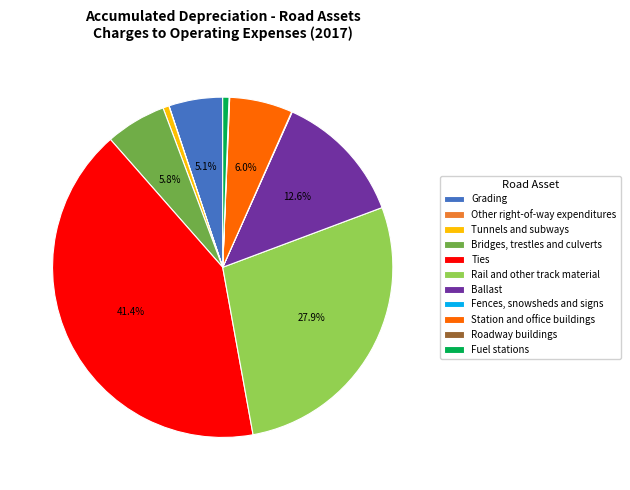

Does any single category account for the majority?

No